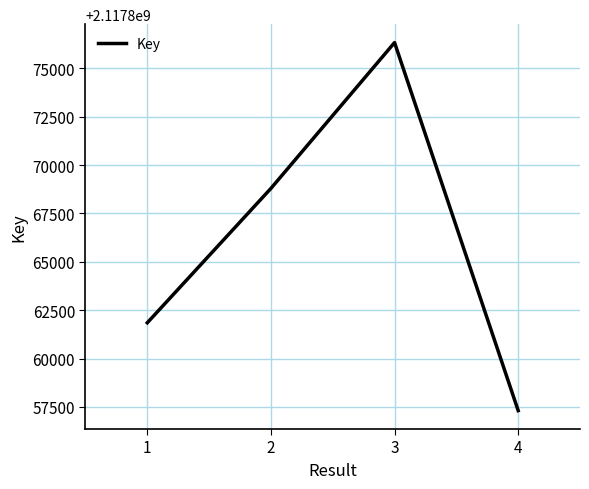

Is this an area chart (filled region under the line)?

No